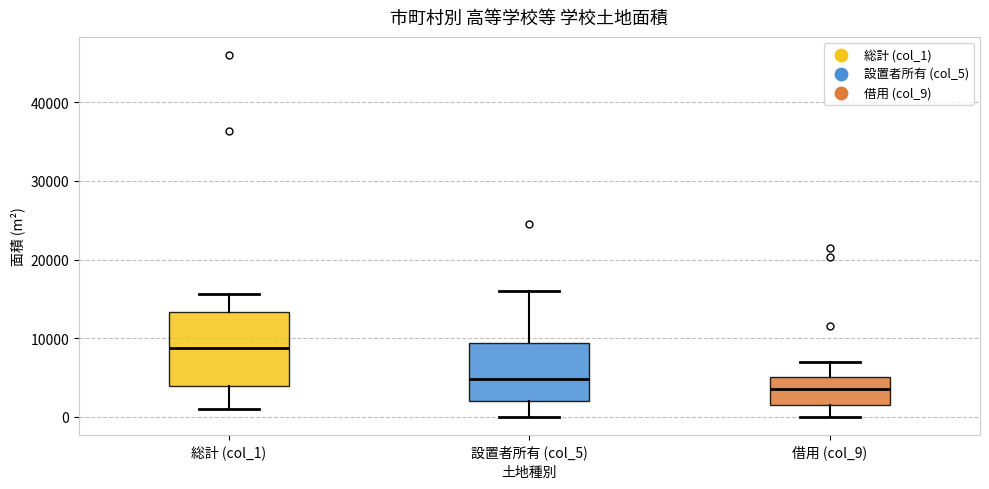

Reading left to right, transcribe this box plot: for each box, give where its median line is, the range the box spans, and where its two whiskers end, as read against the y-axis. The values are not printed on the chart, so give them approximately, as read against the axis.

総計 (col_1): median 9000, box 4000 to 13000, whiskers 1000 to 16000
設置者所有 (col_5): median 5000, box 2000 to 9000, whiskers 0 to 16000
借用 (col_9): median 4000, box 2000 to 5000, whiskers 0 to 7000